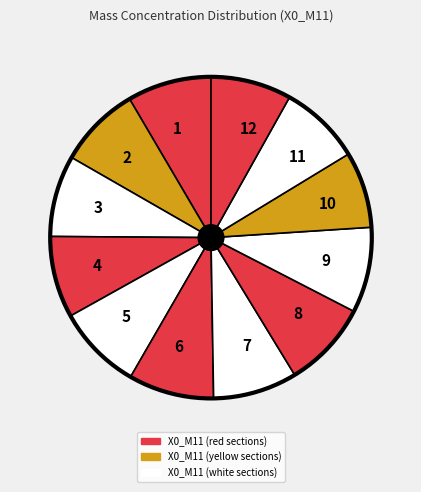

Combined, do 2 and 9 account for over 50%?

No